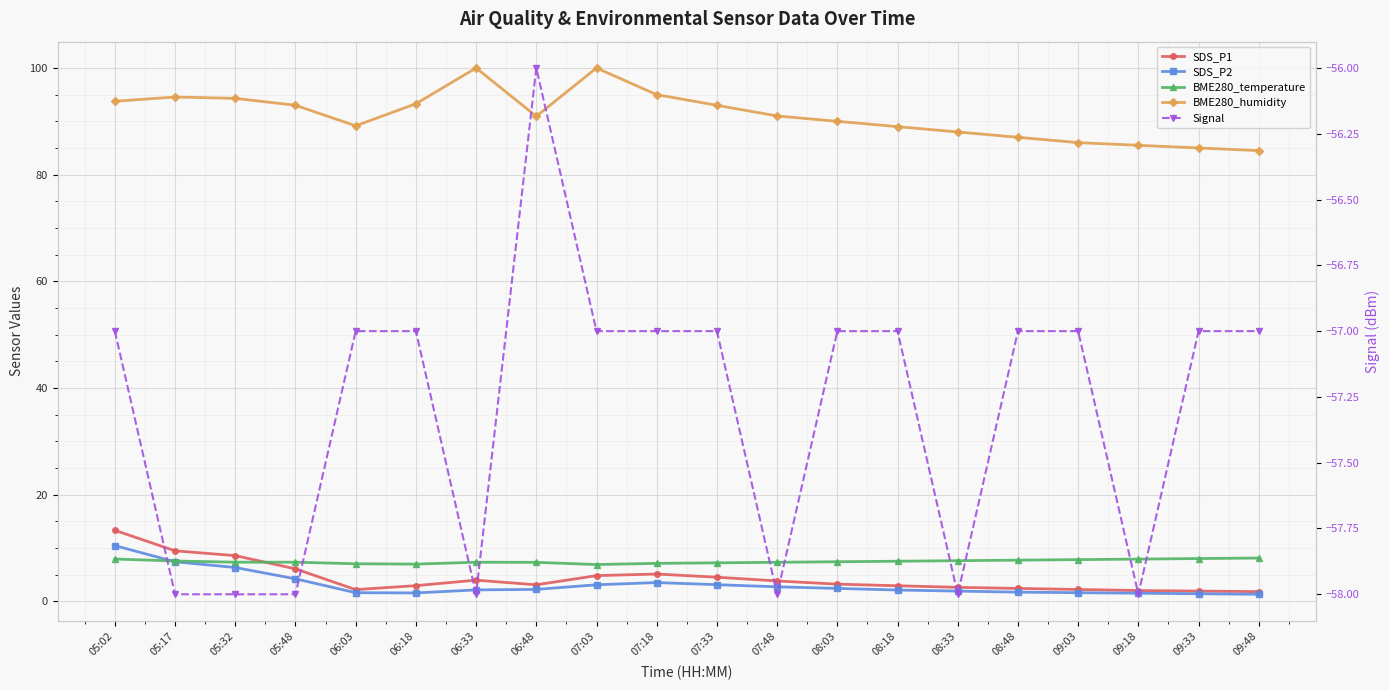

Where is SDS_P1 nearest to the value 7?

05:48